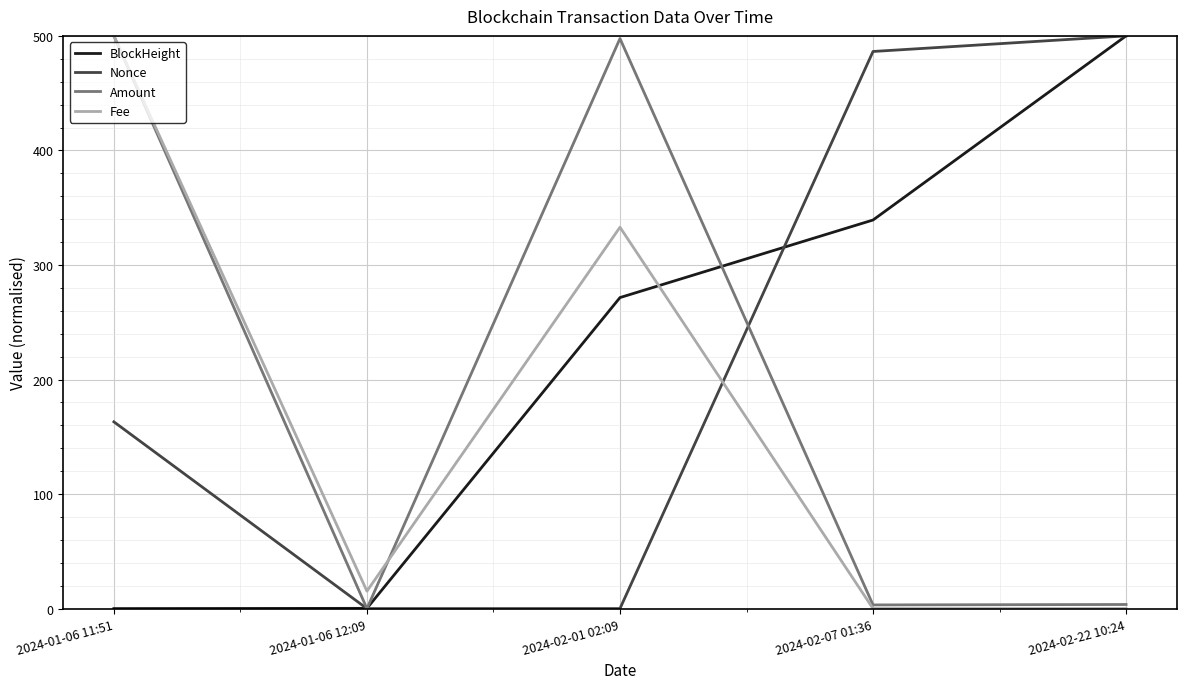

How many values in the Amount series exceed 3?

4